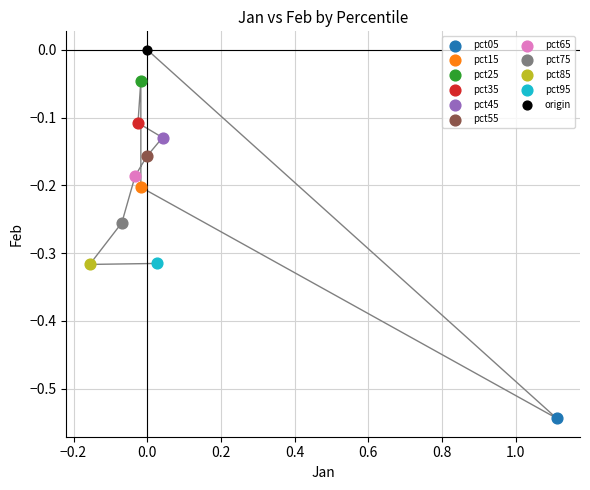

Which series reaches the maximum Y coordinate?

origin